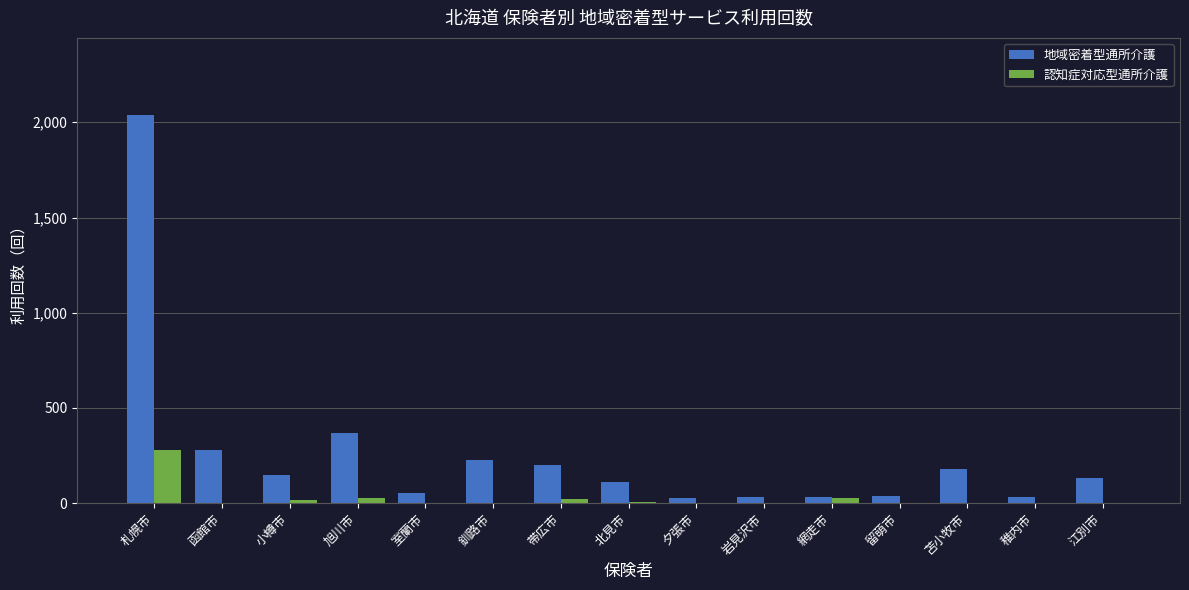

Is the value of 地域密着型通所介護 at 江別市 greater than the value of 認知症対応型通所介護 at 帯広市?

Yes